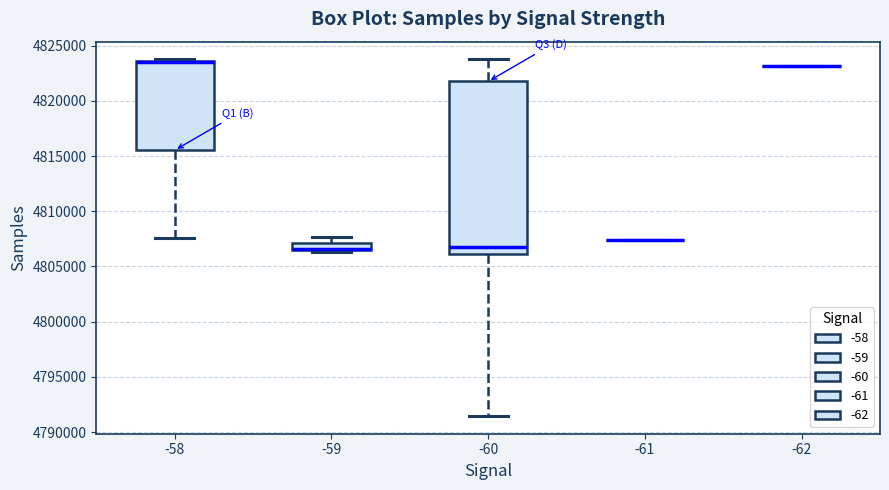

Where is the upper edge of the box at x = -58 on the y-axis? The values are not printed on the chart, so give them approximately, as read against the axis.

4823500